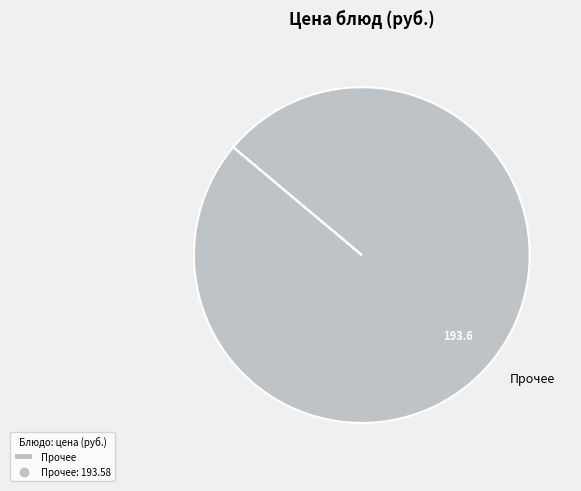

The Прочее slice represents 100% of the pie. True or false?

True